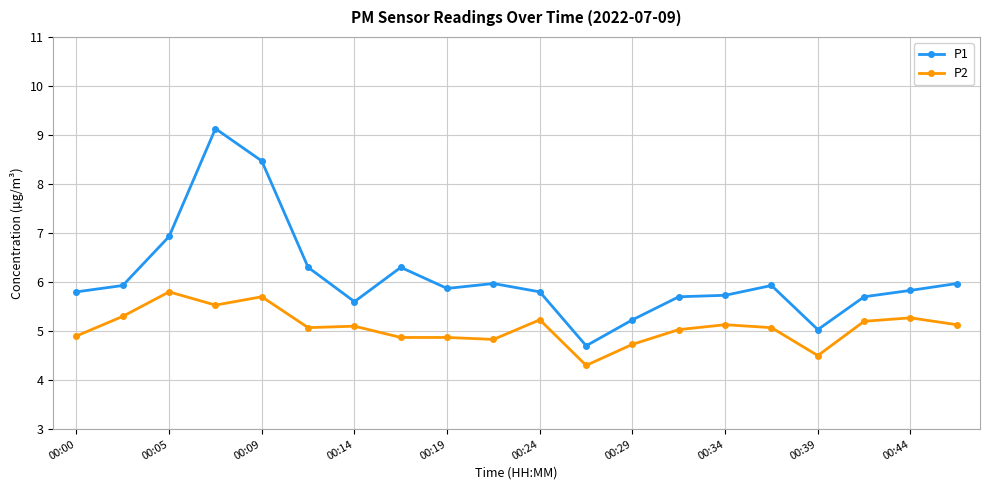

What is the difference between the maximum and minimum values in the P2 series?

1.5